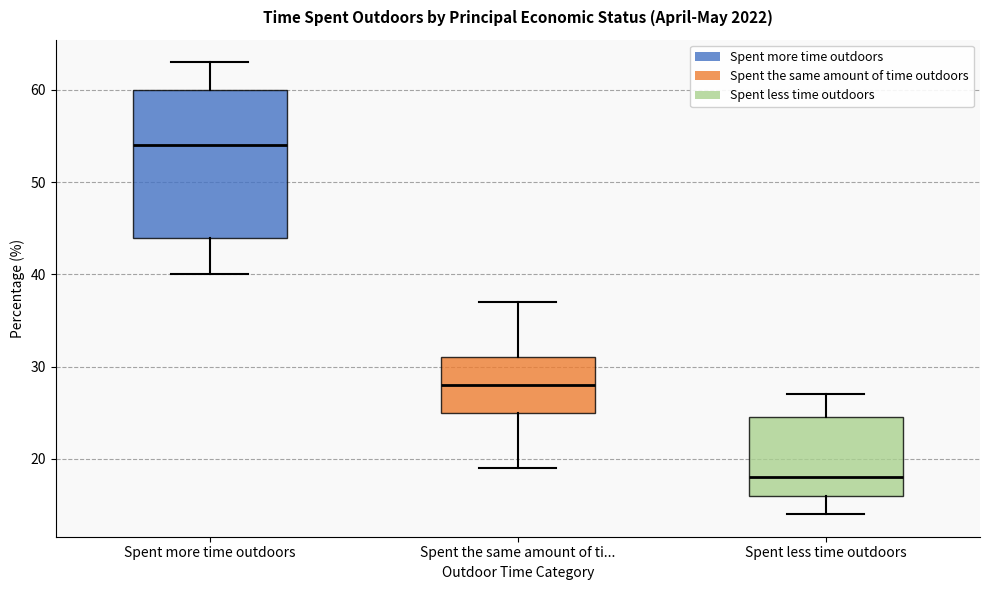

Which box has the lowest median line?

Spent less time outdoors